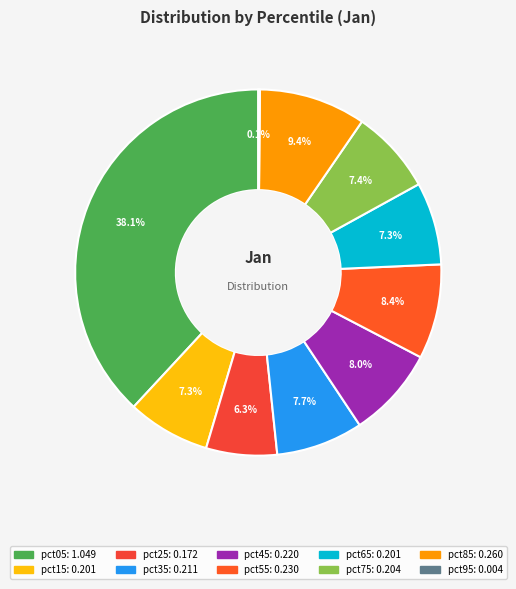

How many segments does this pie chart have?

10